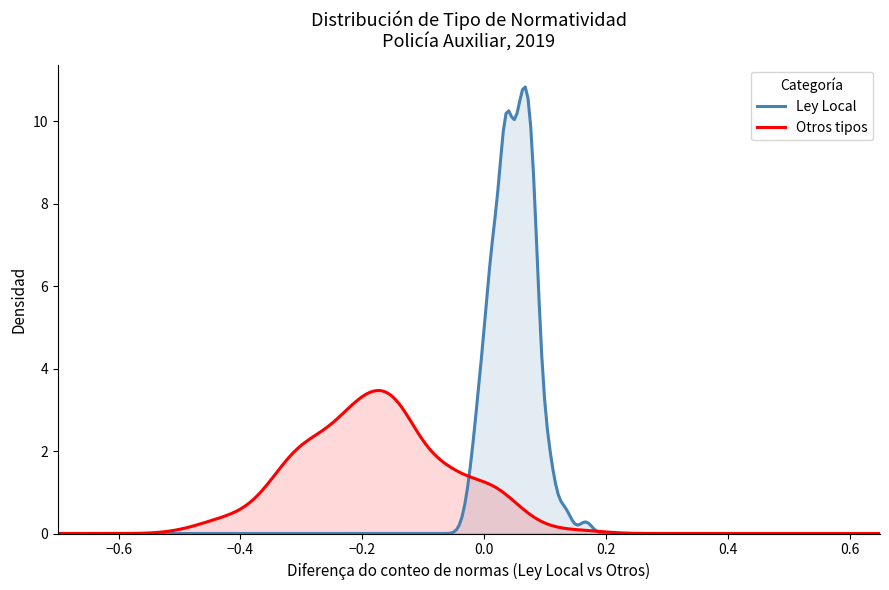

Is it true that the value at Ley General is 7?

False